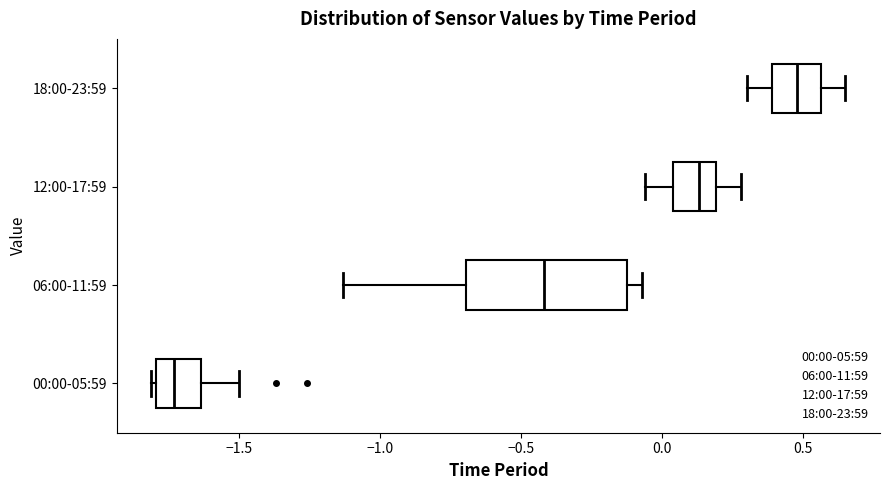

Where does the right whisker of the box for 00:00-05:59 end on the x-axis? The values are not printed on the chart, so give them approximately, as read against the axis.

-1.50